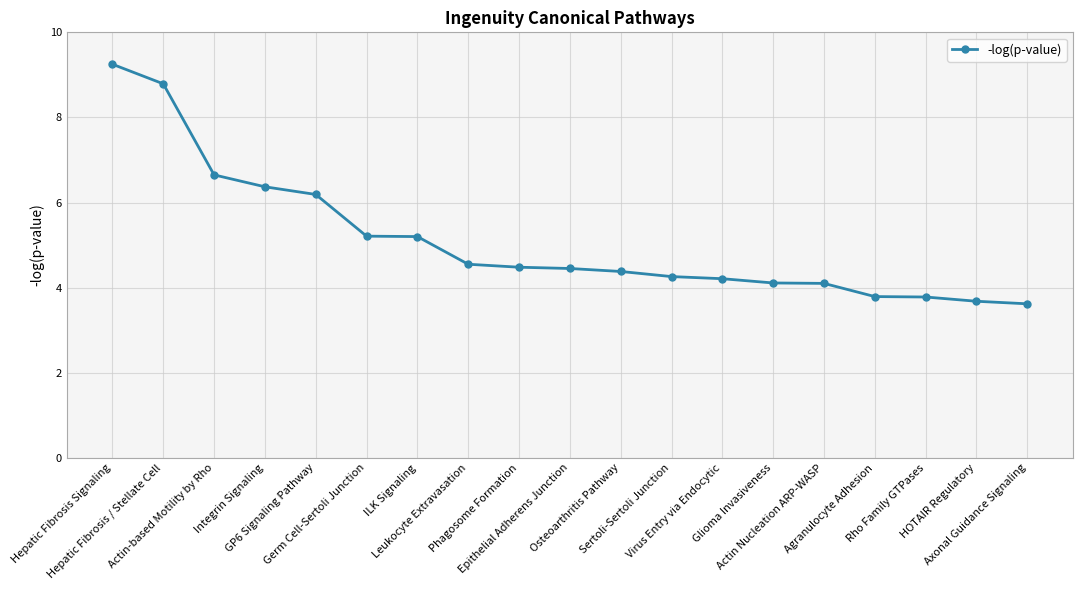

Where is the data nearest to the value 6?

GP6 Signaling Pathway